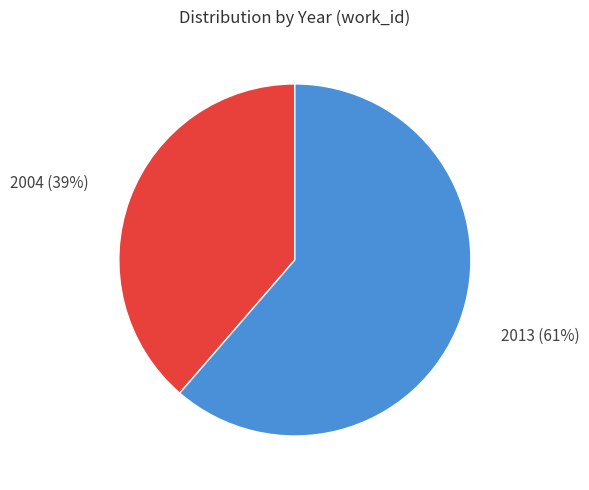

Between 2013 and 2004, which is larger?

2013